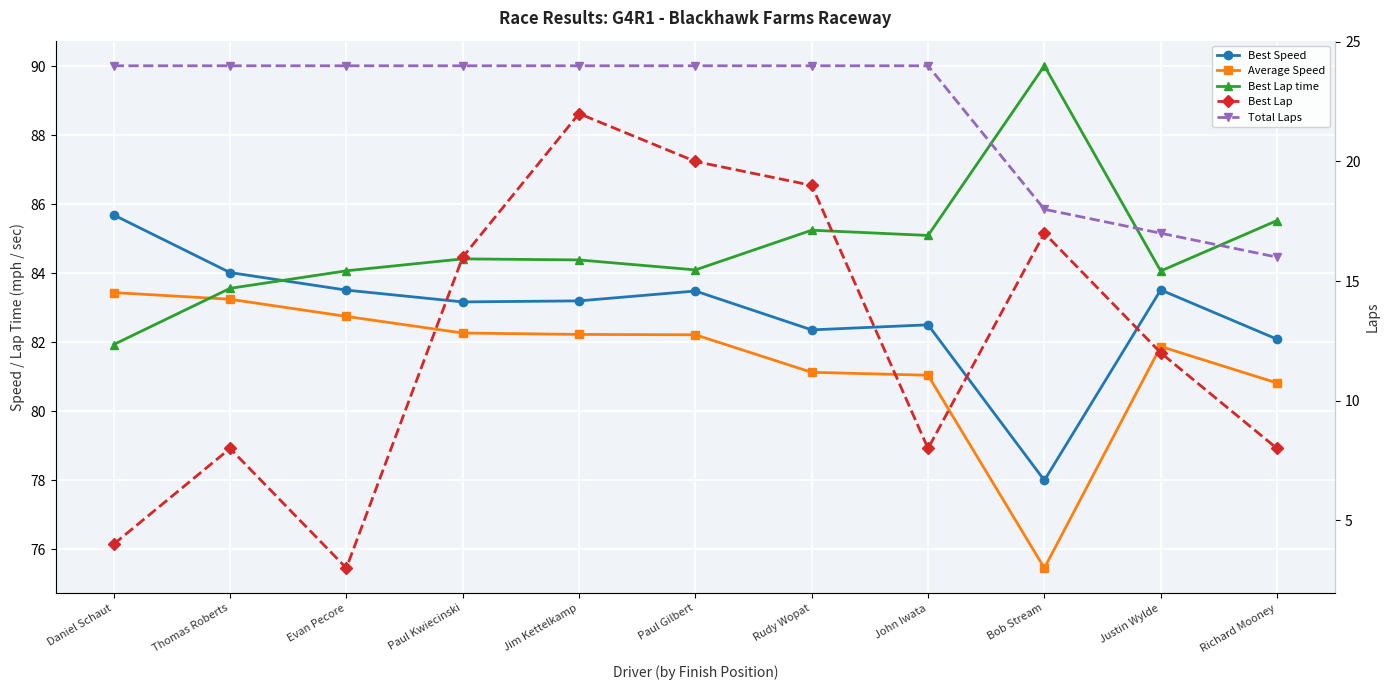

What is the maximum value shown in the chart?

90.0